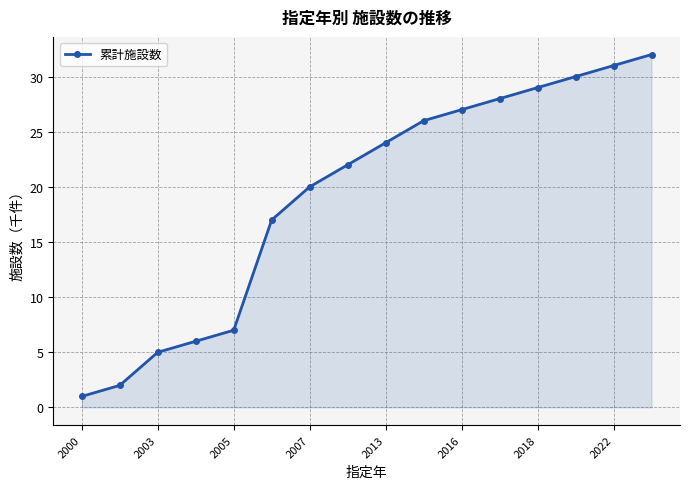

Does the chart have visible grid lines?

Yes